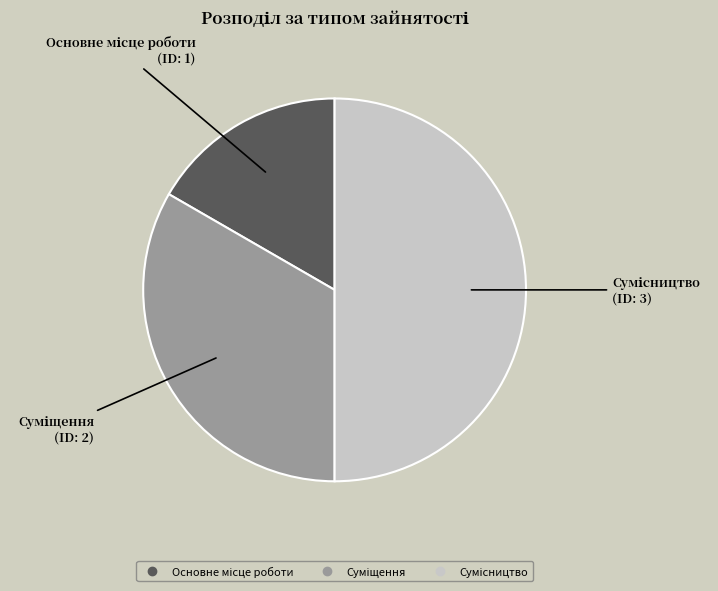

Does Основне місце роботи account for over 50% of the chart?

No